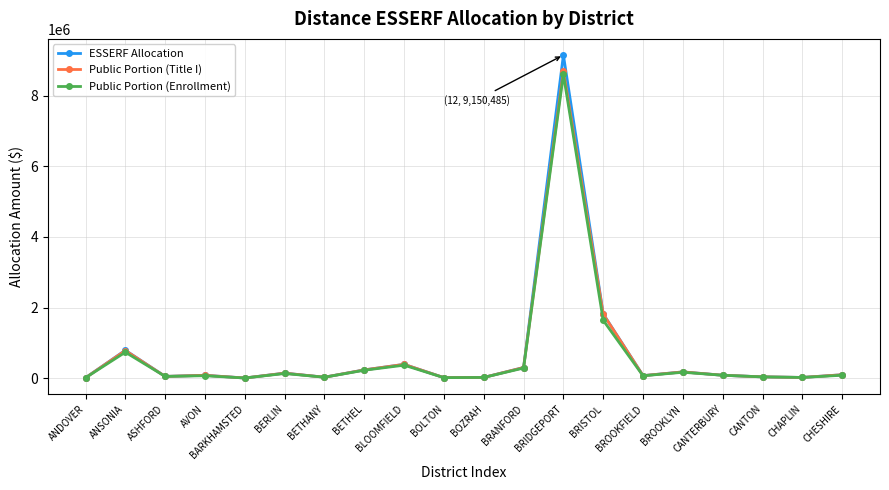

At which category is the sum across all series the highest?

BRIDGEPORT